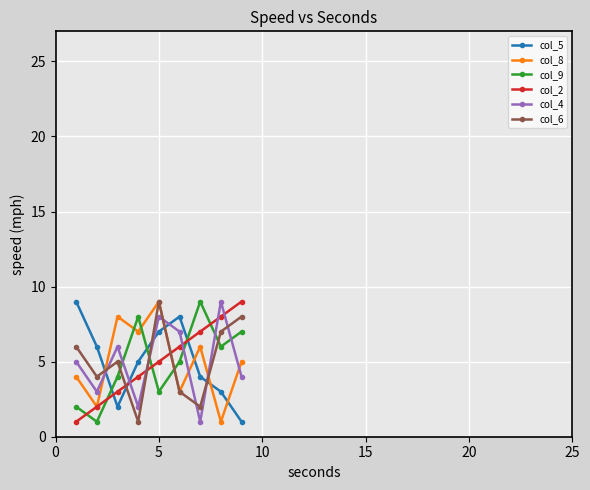

What is the difference between the maximum and second lowest values in the col_8 series?

7